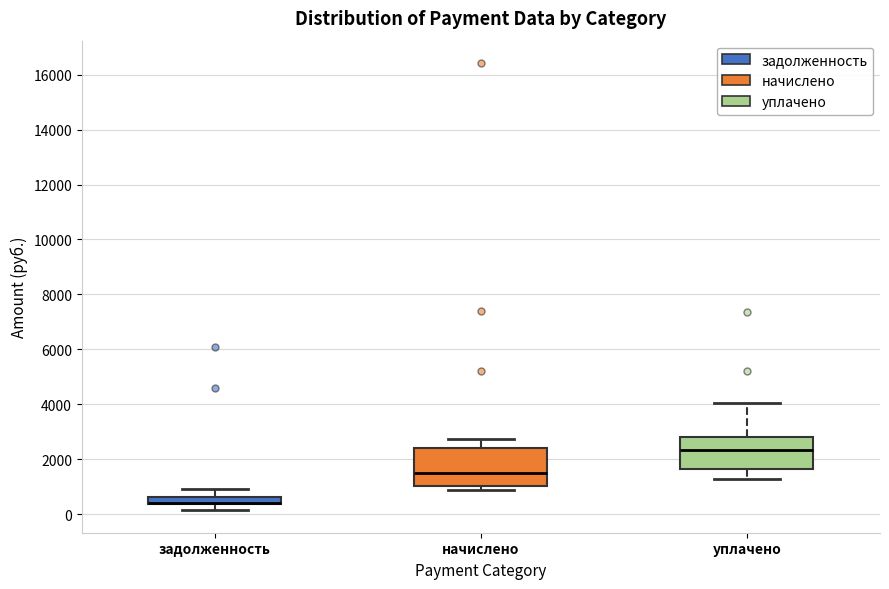

Comparing the boxes themselves (not the whiskers), which one is the tallest?

начислено